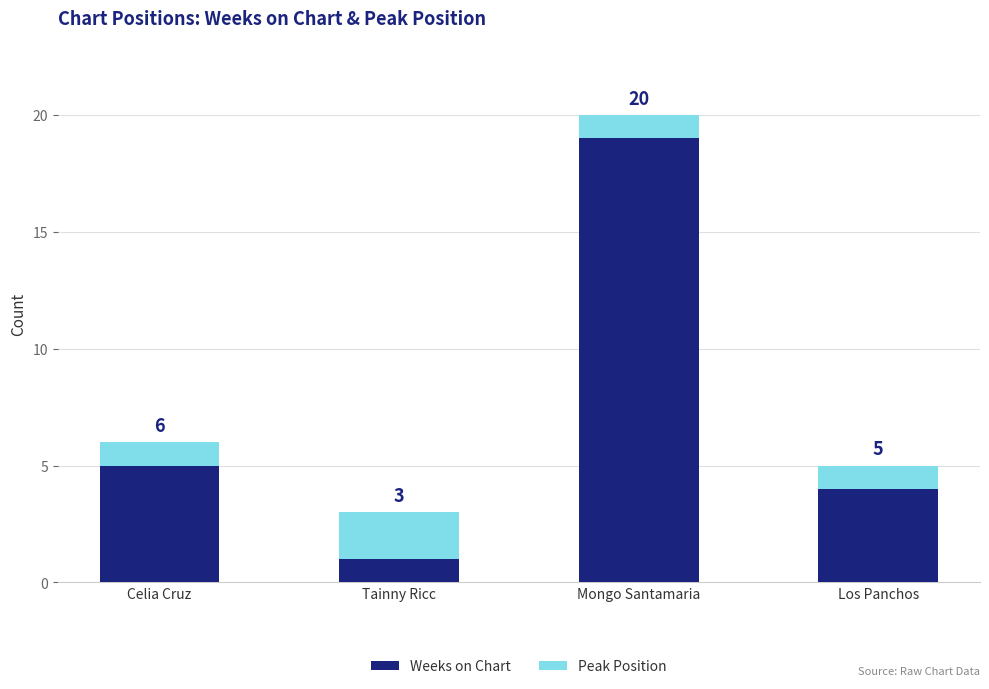

Does the chart contain any negative values?

No